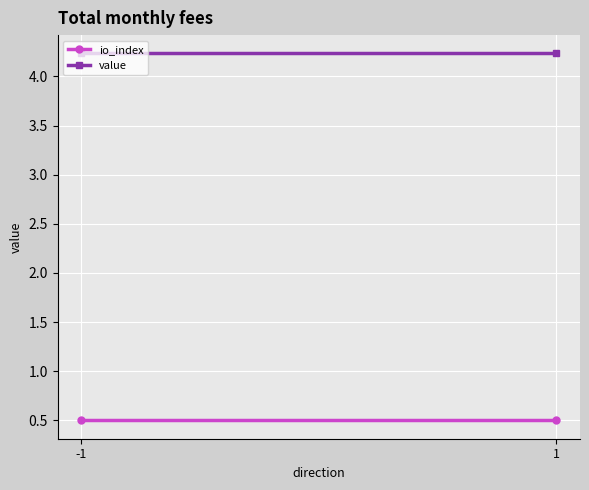

At which category is the sum across all series the highest?

-1